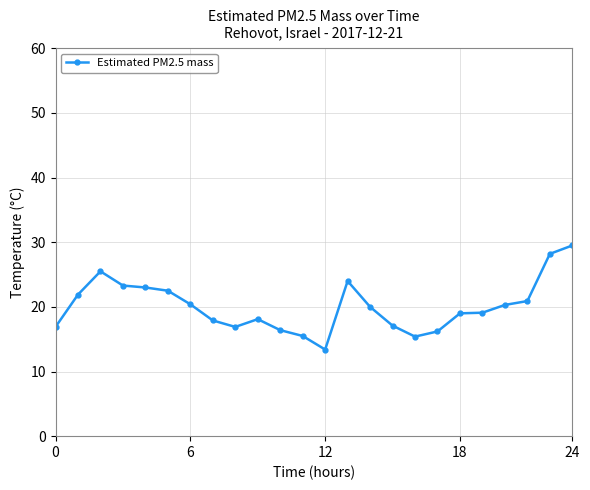

What is the average value?

20.1